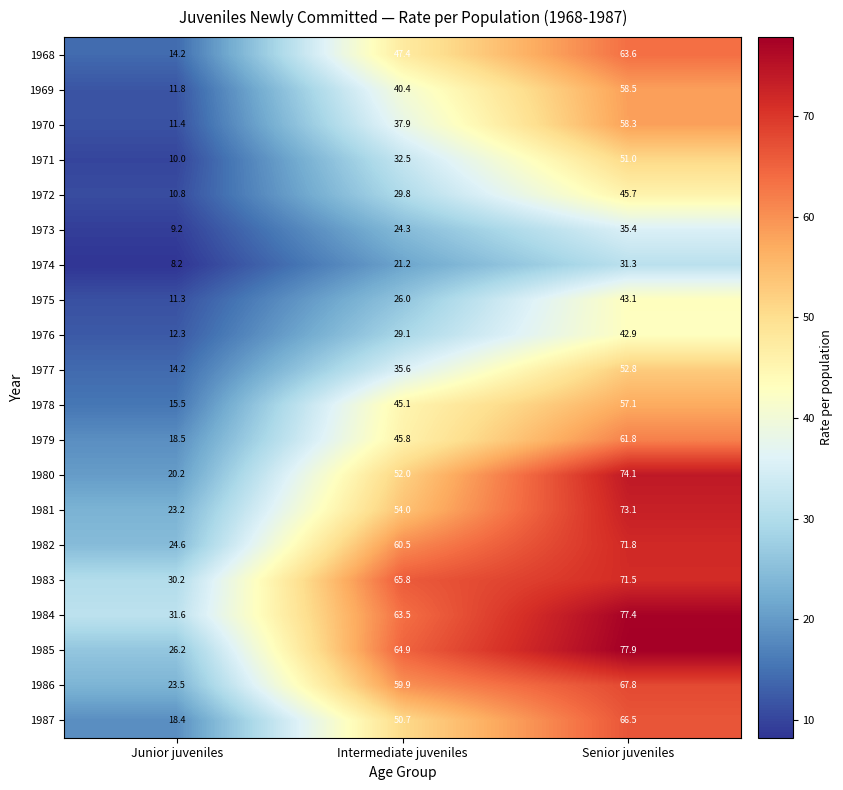

What is the minimum value for 1982?

24.6